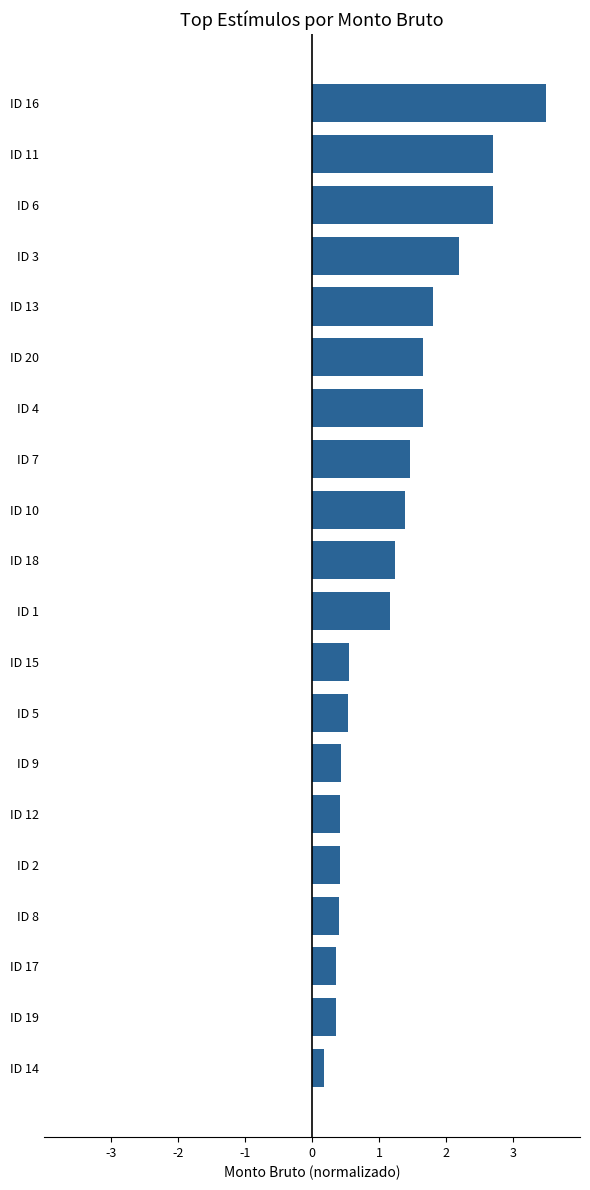

Where is the data nearest to the value 1?

ID 1